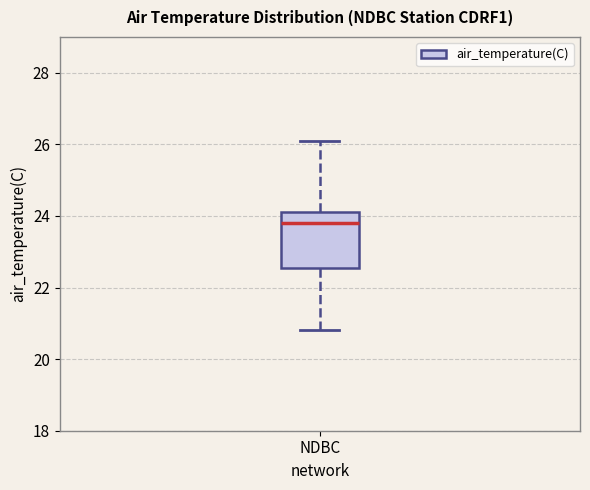

Transcribe this box plot: give where the median line is, the range the box spans, and where the two whiskers end, as read against the y-axis. The values are not printed on the chart, so give them approximately, as read against the axis.

median 23.8, box 22.6 to 24.2, whiskers 20.8 to 26.2